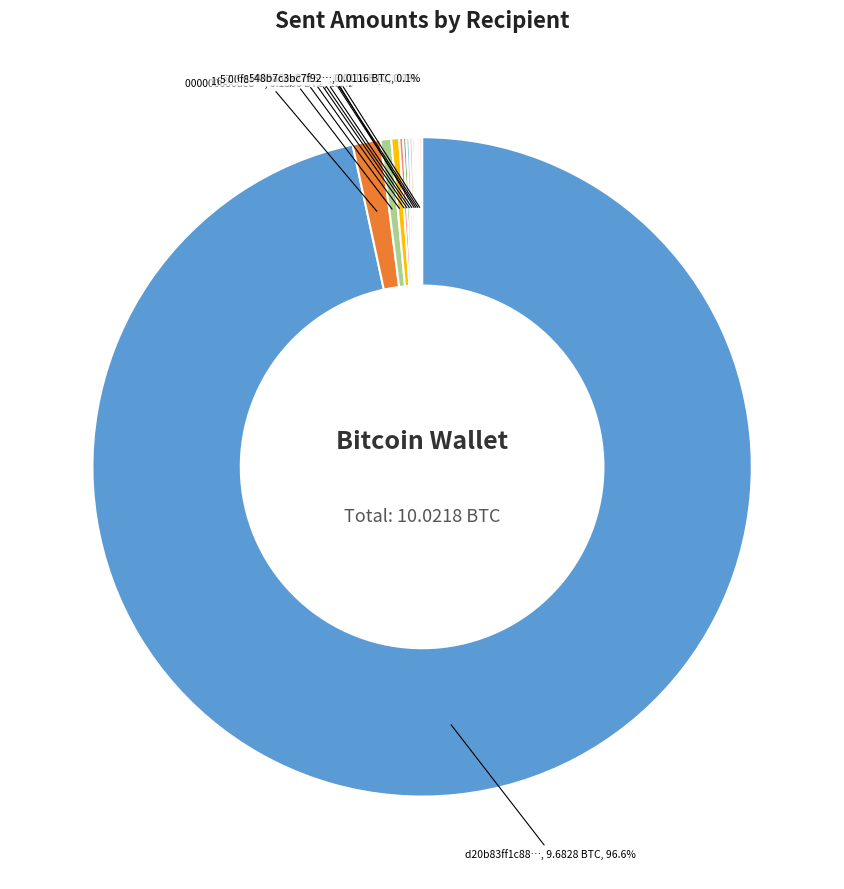

Count the number of slices in the pie.

12